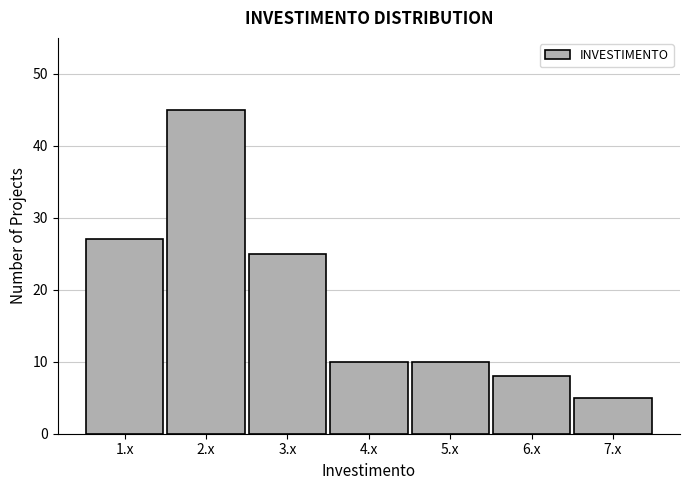

Reading left to right, list every bar in this chart as the range it spans on the x-axis followed by its height. The values are not printed on the chart, so give them approximately, as read against the axis.

0.5 to 1.5: 27
1.5 to 2.5: 45
2.5 to 3.5: 25
3.5 to 4.5: 10
4.5 to 5.5: 10
5.5 to 6.5: 8
6.5 to 7.5: 5